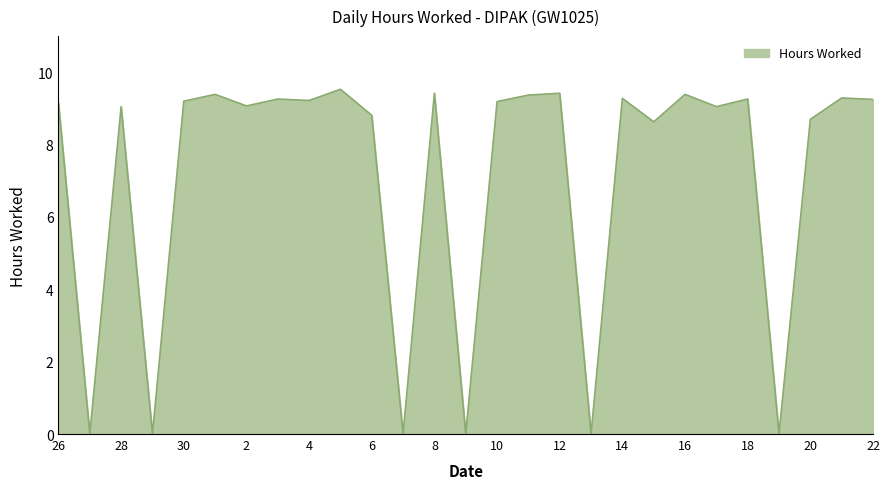

What is the difference between the maximum and minimum values?

9.5